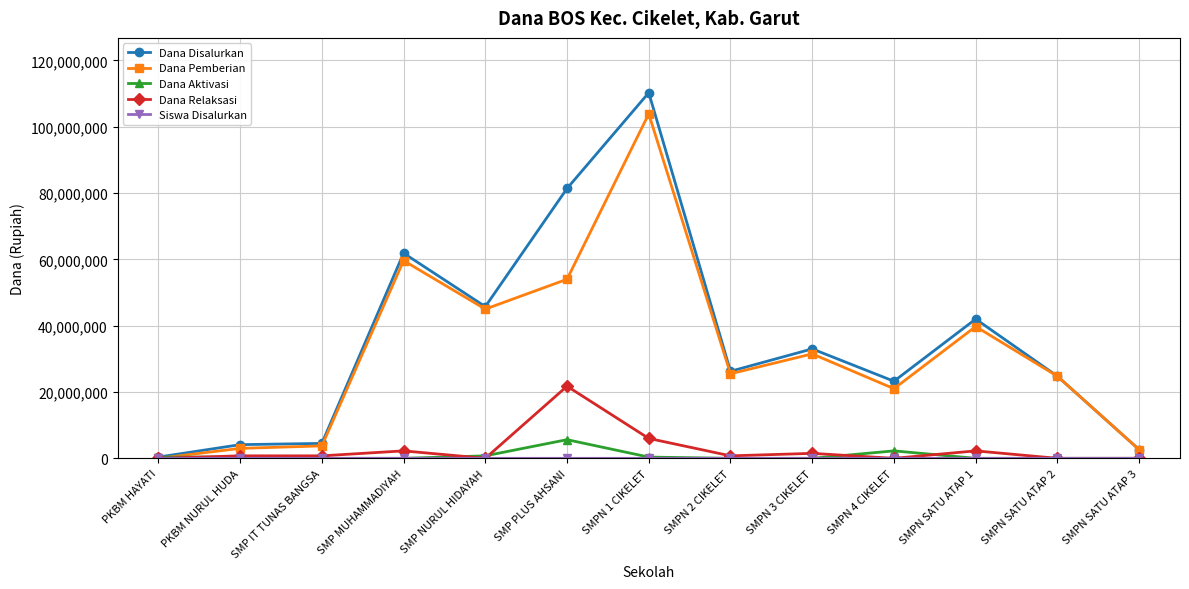

Is the value of Dana Relaksasi at SMP NURUL HIDAYAH greater than the value of Dana Pemberian at SMPN 4 CIKELET?

No